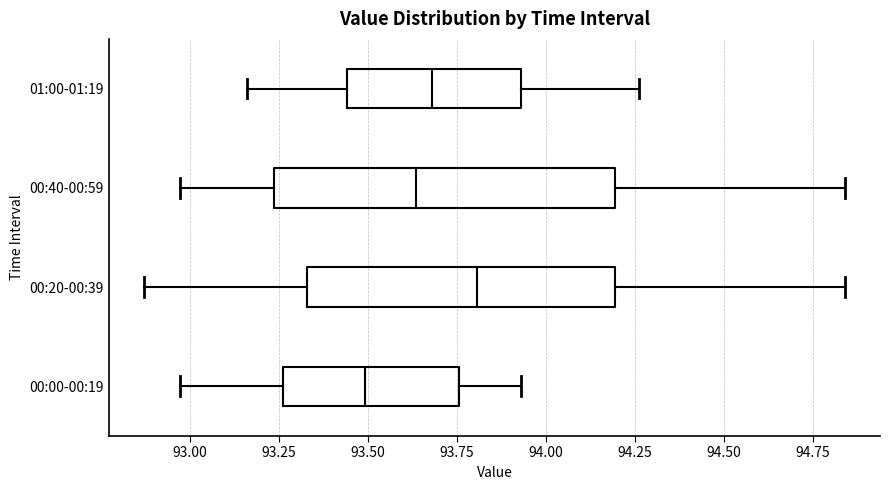

Where is the left edge of the box for 01:00-01:19 on the x-axis? The values are not printed on the chart, so give them approximately, as read against the axis.

93.45